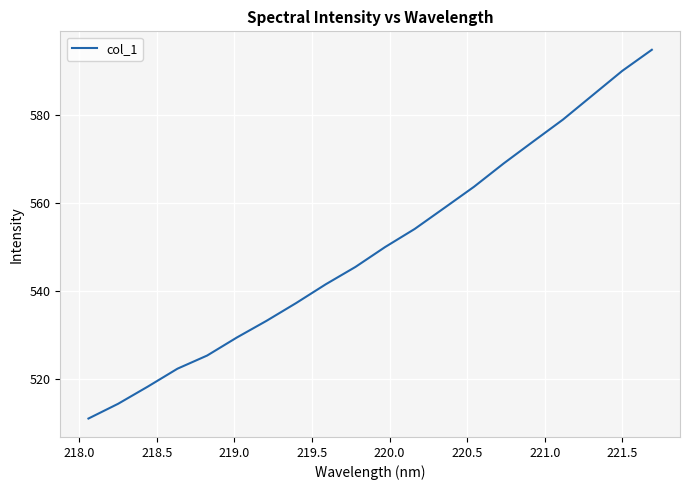

What is the average value?

549.8